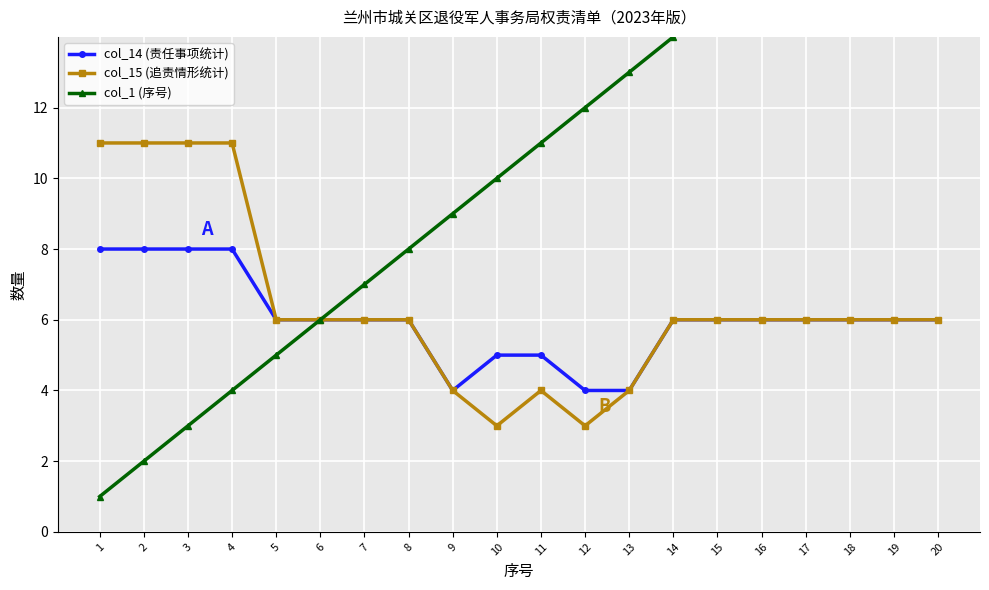

What is the minimum value shown in the chart?

1